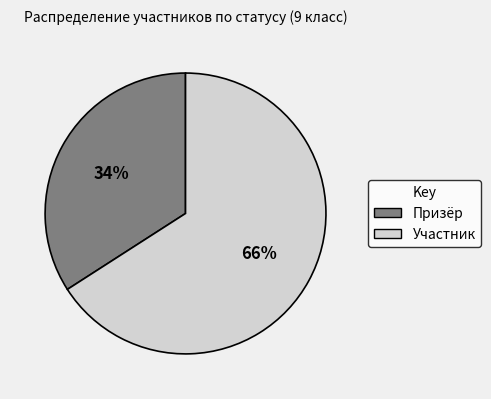

How many slices are in this pie chart?

2